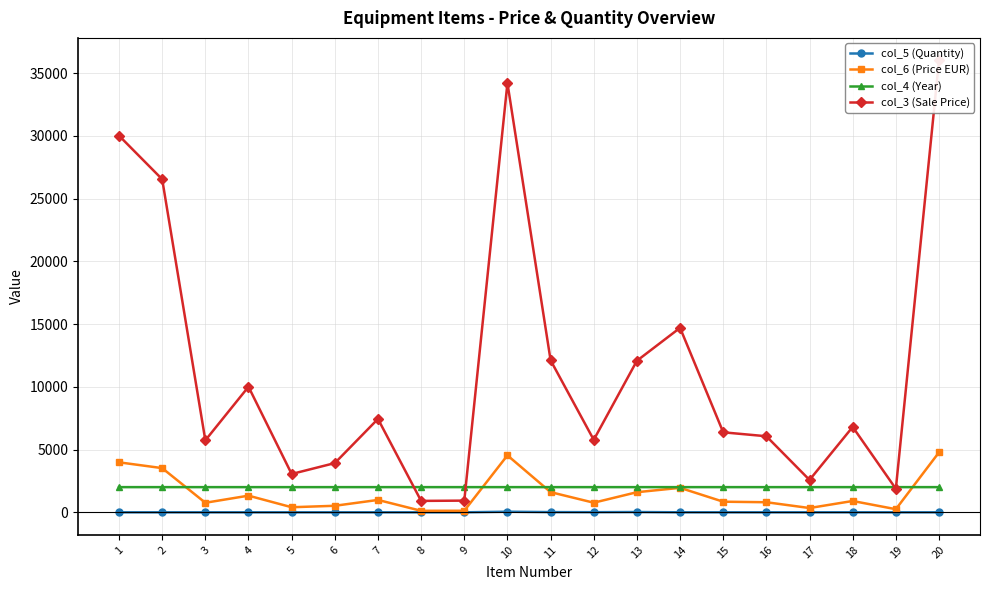

How many times do col_6 (Price EUR) and col_4 (Year) cross each other?

4